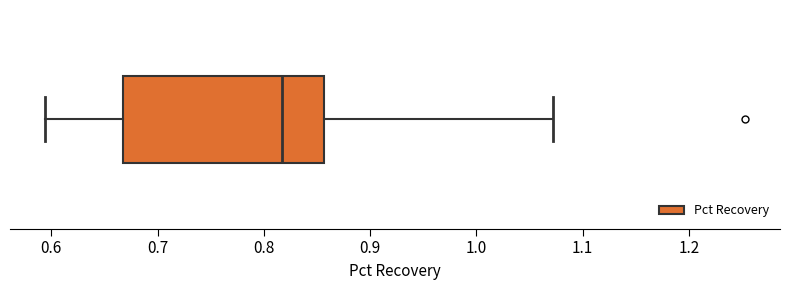

Where does the median line of the box sit on the x-axis? The values are not printed on the chart, so give them approximately, as read against the axis.

0.82